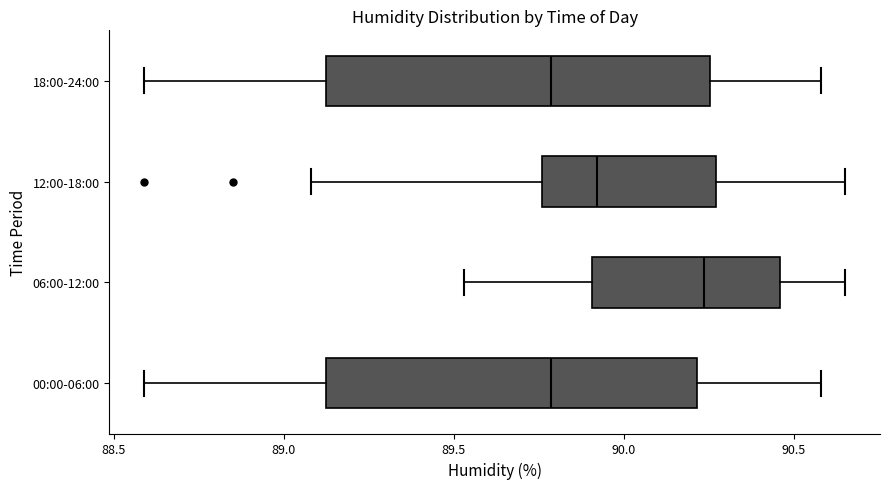

Reading bottom to top, transcribe this box plot: for each box, give where its median line is, the range the box spans, and where its two whiskers end, as read against the x-axis. The values are not printed on the chart, so give them approximately, as read against the axis.

00:00-06:00: median 89.80, box 89.10 to 90.20, whiskers 88.60 to 90.60
06:00-12:00: median 90.25, box 89.90 to 90.45, whiskers 89.55 to 90.65
12:00-18:00: median 89.90, box 89.75 to 90.25, whiskers 89.10 to 90.65
18:00-24:00: median 89.80, box 89.10 to 90.25, whiskers 88.60 to 90.60